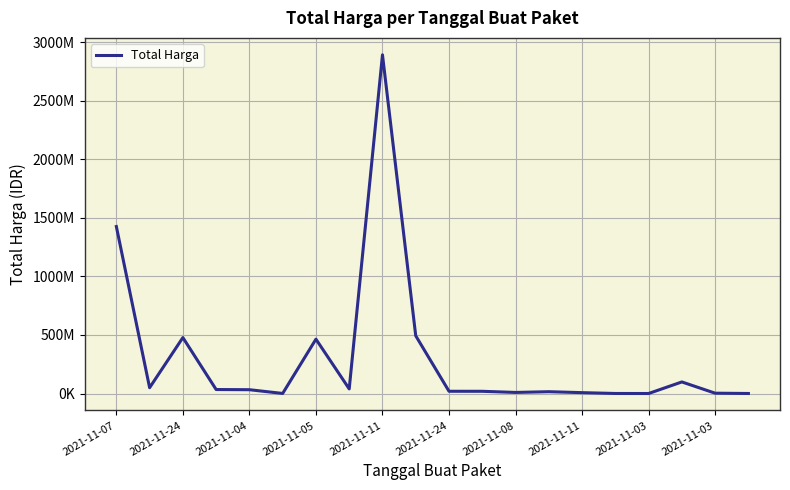

Is this an area chart (filled region under the line)?

No